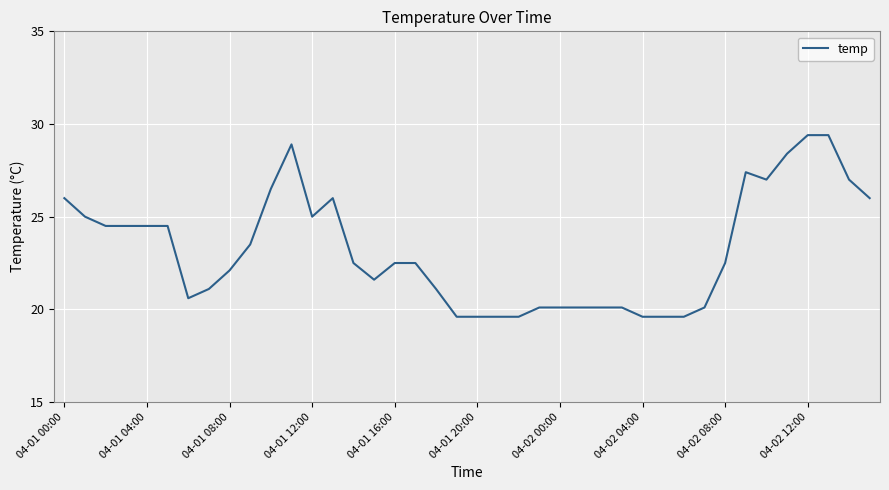

How many lines are shown in the chart?

1